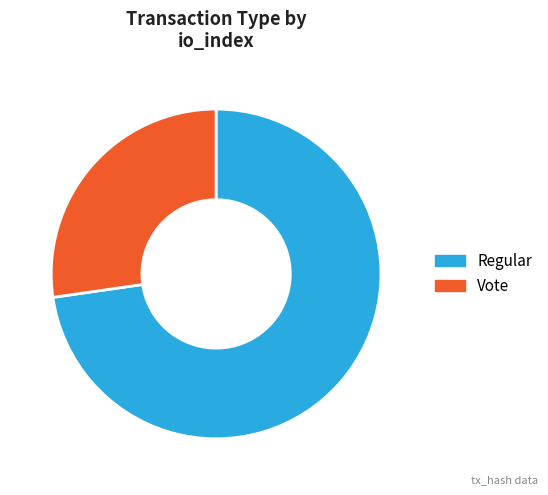

Is the sum of Regular and Vote greater than half?

Yes